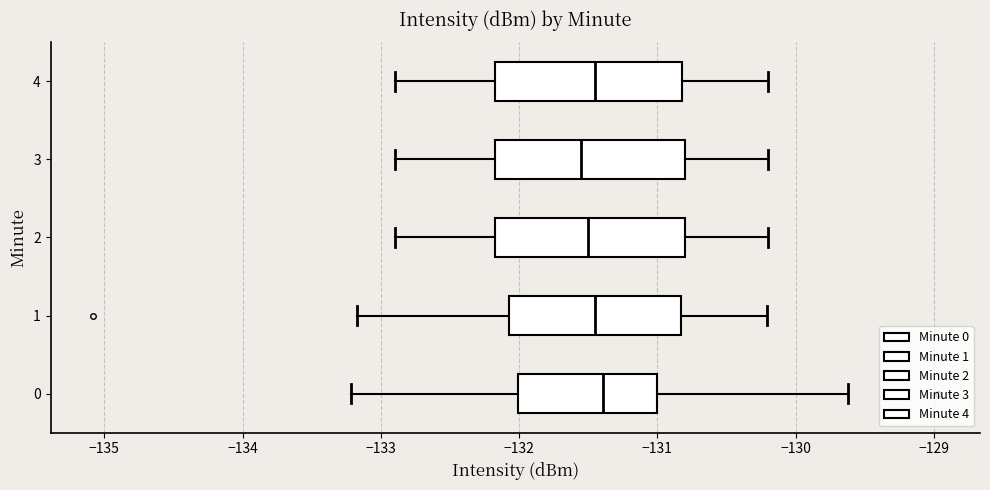

Reading bottom to top, transcribe this box plot: for each box, give where its median line is, the range the box spans, and where its two whiskers end, as read against the x-axis. The values are not printed on the chart, so give them approximately, as read against the axis.

0: median -131.4, box -132.0 to -131.0, whiskers -133.2 to -129.6
1: median -131.4, box -132.1 to -130.8, whiskers -133.2 to -130.2
2: median -131.5, box -132.2 to -130.8, whiskers -132.9 to -130.2
3: median -131.5, box -132.2 to -130.8, whiskers -132.9 to -130.2
4: median -131.4, box -132.2 to -130.8, whiskers -132.9 to -130.2